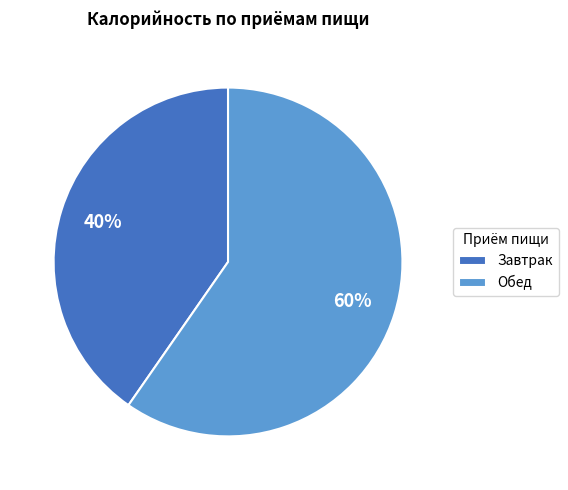

To the nearest percent, what is the combined percentage of Обед and Завтрак?

100%